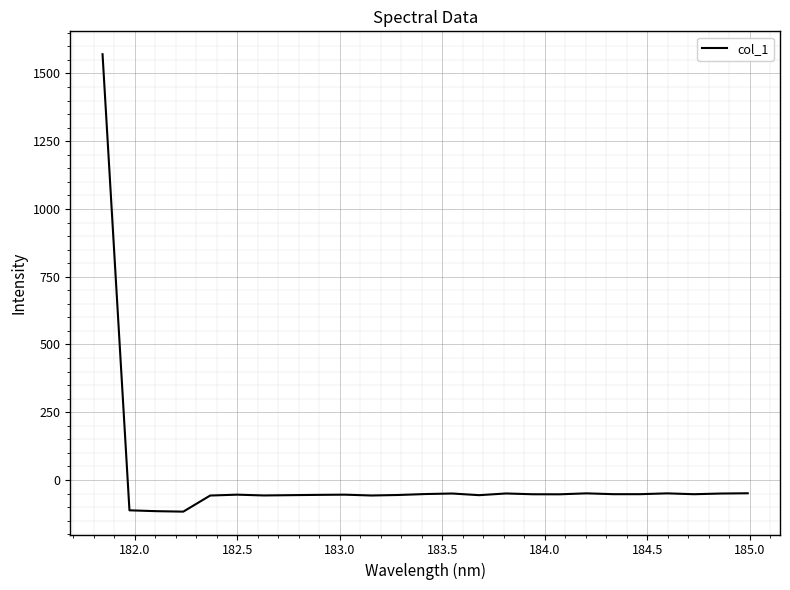

What is the difference between the maximum and minimum values?

1687.7